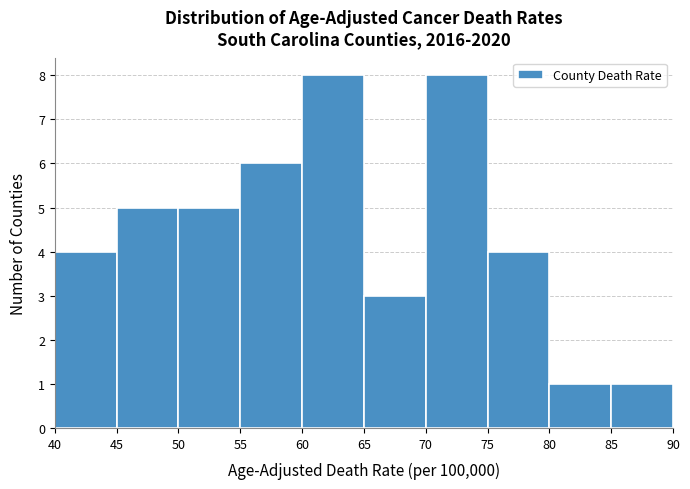

Reading left to right, list every bar in this chart as the range it spans on the x-axis followed by its height. The values are not printed on the chart, so give them approximately, as read against the axis.

40 to 45: 4
45 to 50: 5
50 to 55: 5
55 to 60: 6
60 to 65: 8
65 to 70: 3
70 to 75: 8
75 to 80: 4
80 to 85: 1
85 to 90: 1